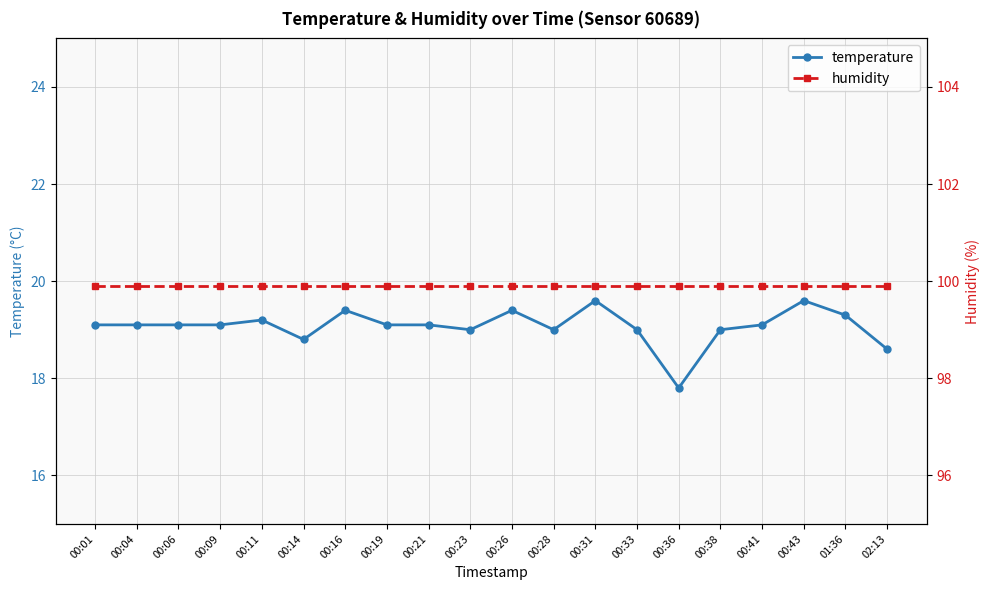

Which series has the widest spread of values?

temperature